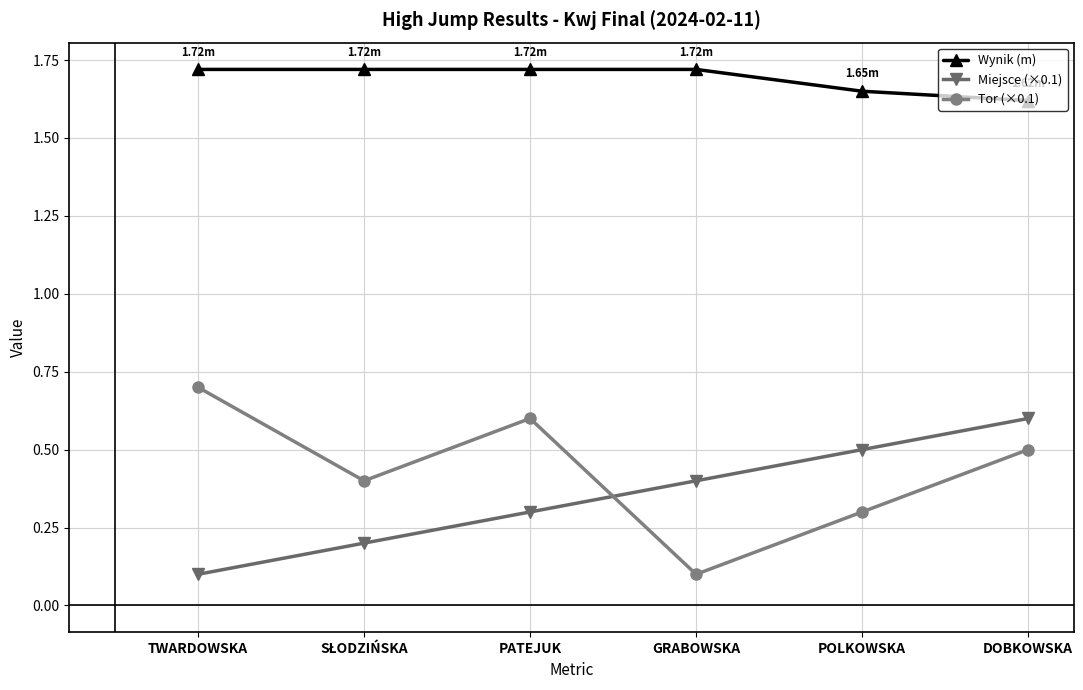

What is the label of the 4th point from the left?

GRABOWSKA